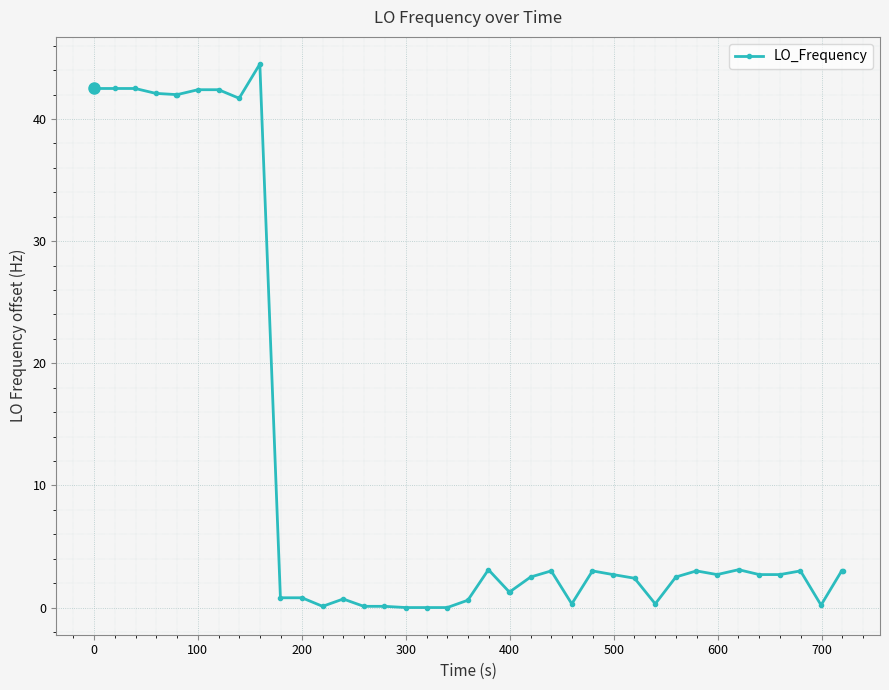

What is the value of the 22nd point from the left?

1.3